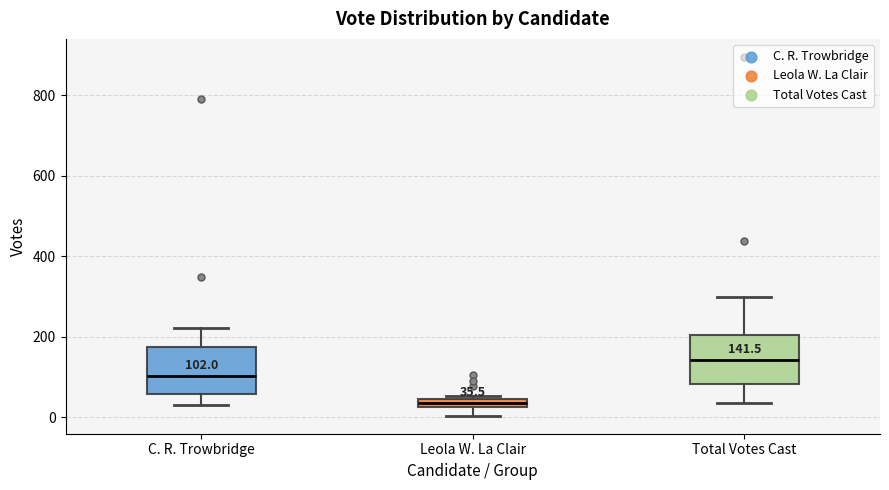

Which box has the highest median line?

Total Votes Cast